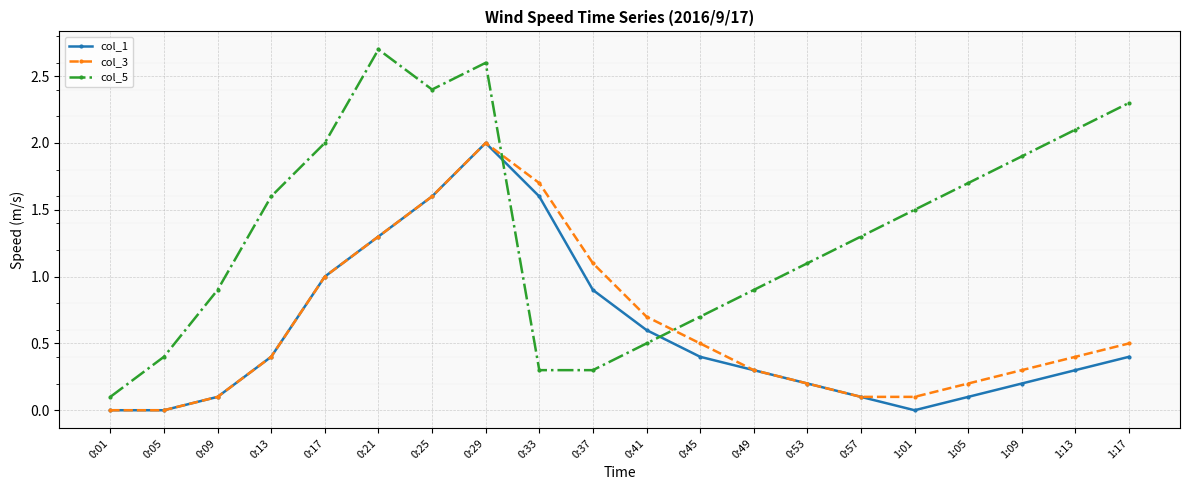

Is the value of col_1 at 1:13 greater than the value of col_3 at 0:25?

No